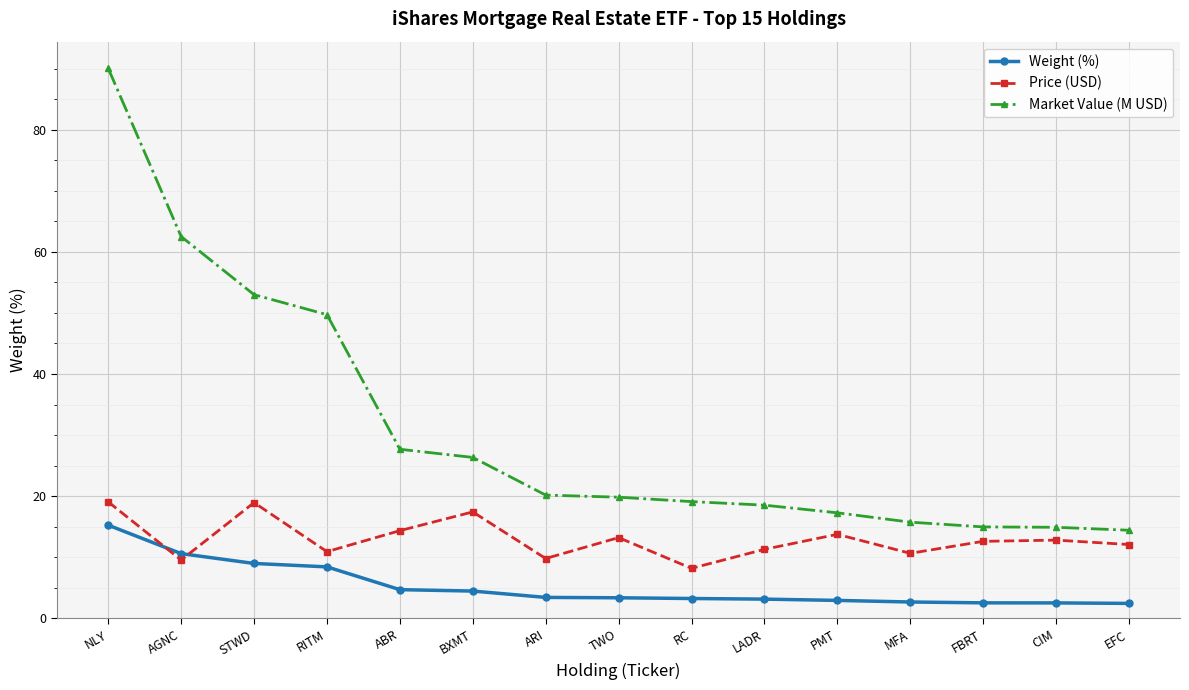

What is the difference between the Price (USD) values at BXMT and STWD?

1.5